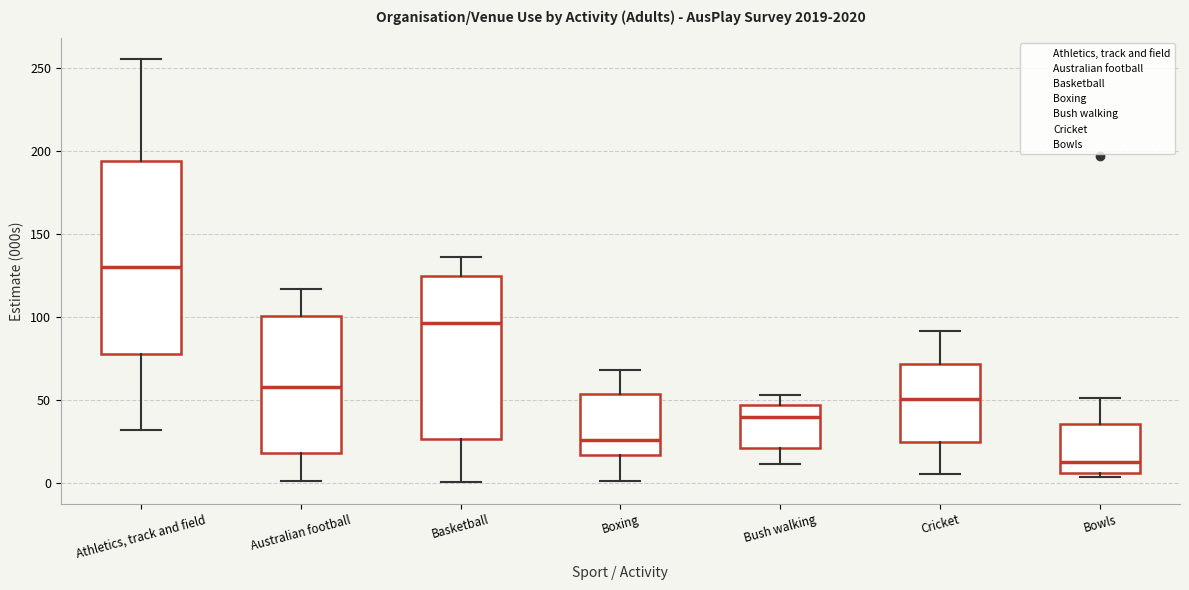

Reading left to right, transcribe this box plot: for each box, give where its median line is, the range the box spans, and where its two whiskers end, as read against the y-axis. The values are not printed on the chart, so give them approximately, as read against the axis.

Athletics, track and field: median 130, box 80 to 195, whiskers 30 to 255
Australian football: median 60, box 20 to 100, whiskers 0 to 115
Basketball: median 95, box 25 to 125, whiskers 0 to 135
Boxing: median 25, box 15 to 55, whiskers 0 to 70
Bush walking: median 40, box 20 to 50, whiskers 10 to 55
Cricket: median 50, box 25 to 70, whiskers 5 to 90
Bowls: median 15, box 5 to 35, whiskers 5 (just below the box's lower edge) to 50